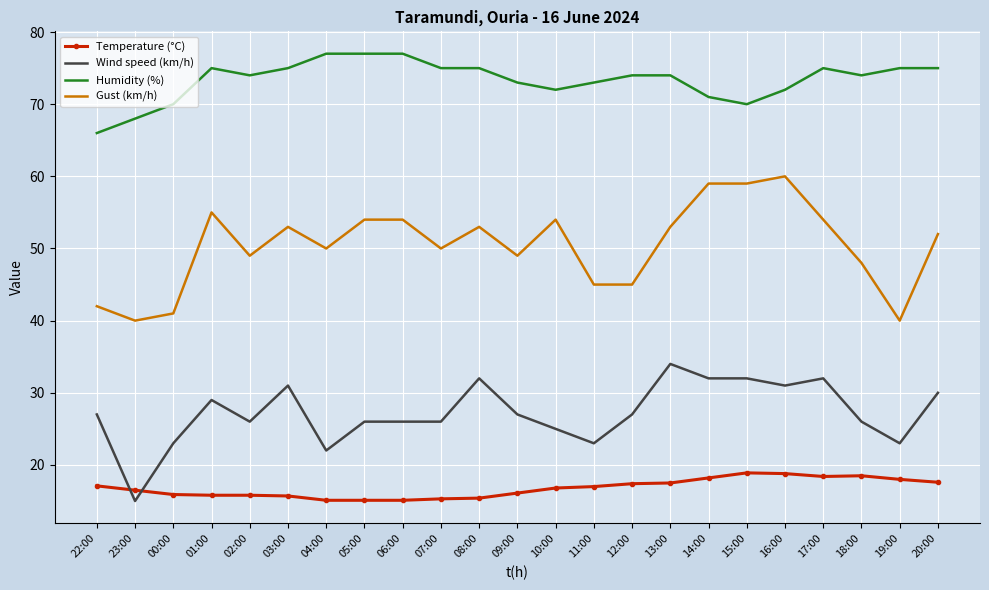

Between which two adjacent categories do Wind speed (km/h) and Temperature (°C) first intersect?

22:00 and 23:00